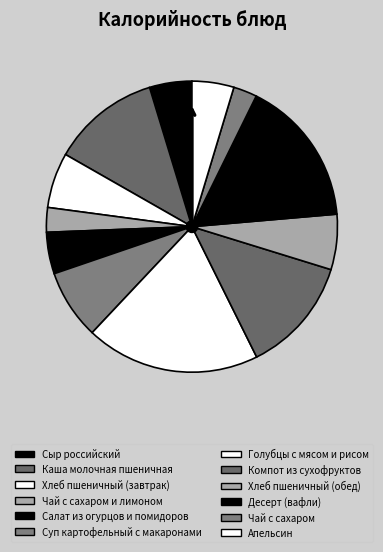

What is the smallest slice in the pie chart?

Чай с сахаром